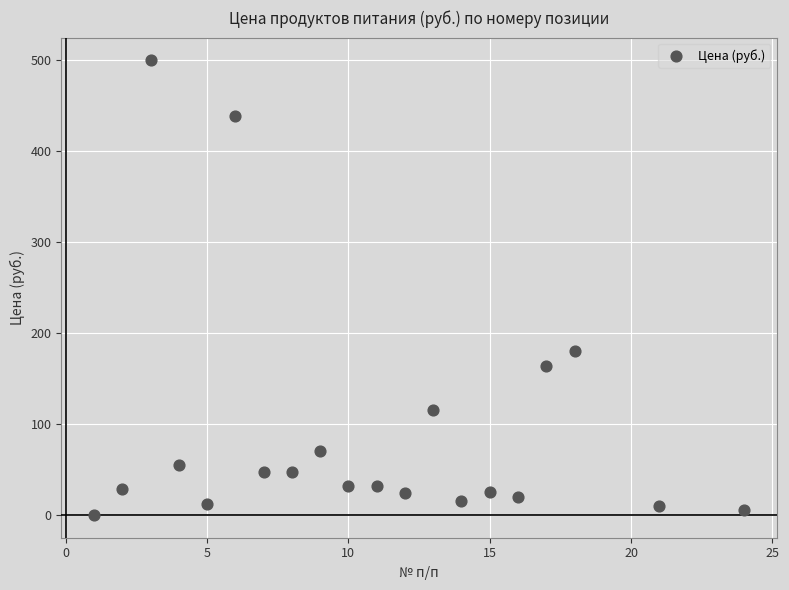

What is the range of X values (max minus min)?

23.0